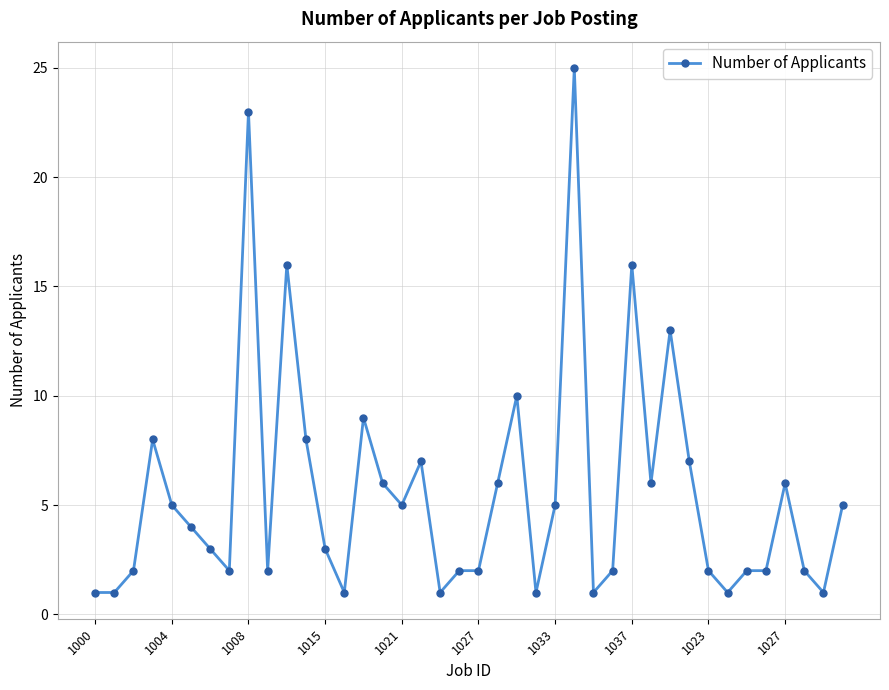

What is the average value?

6